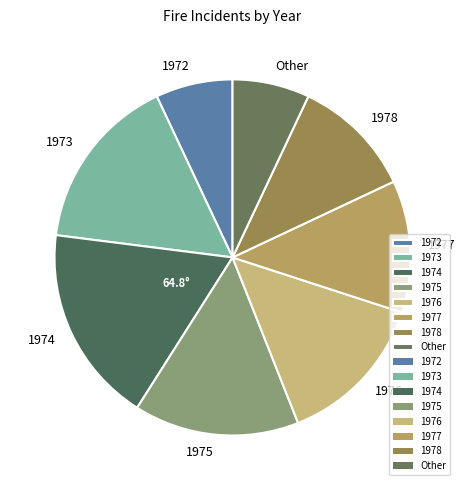

What is the ratio of the value at 1977 to the value at 1972?

1.7